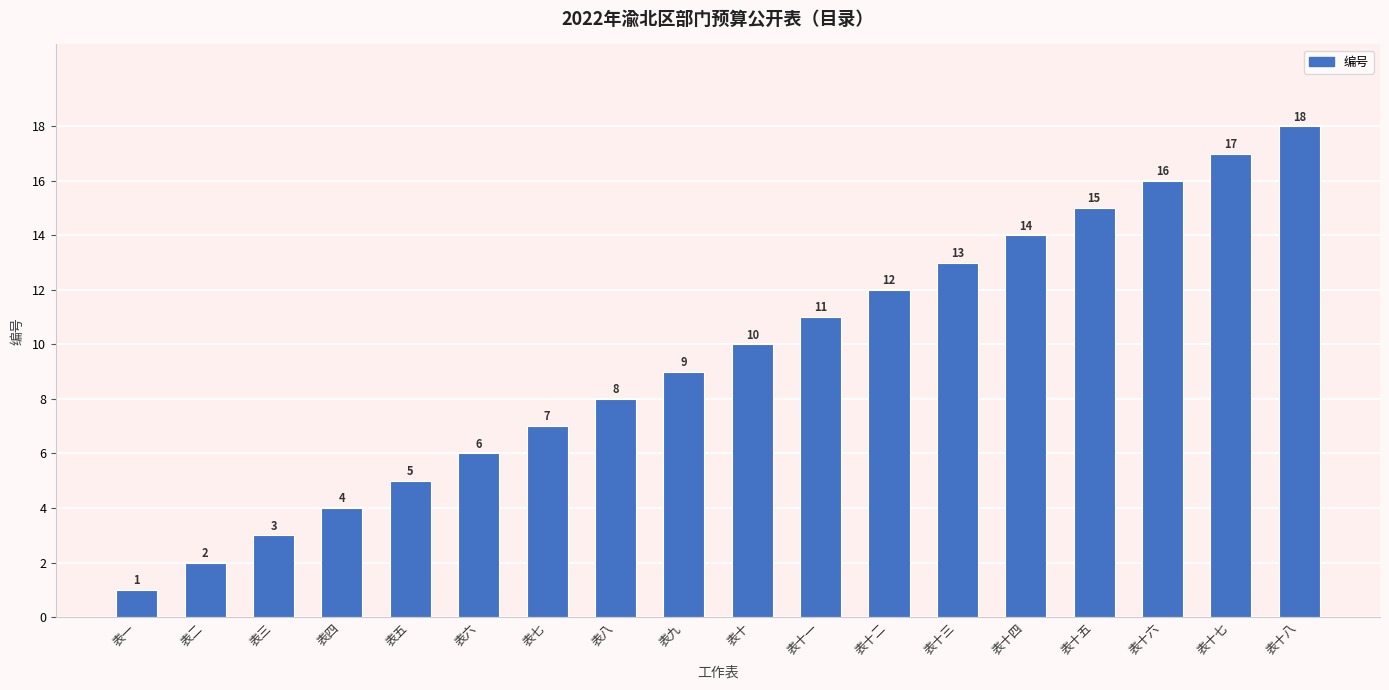

Between 表十 and 表十八, which is larger?

表十八